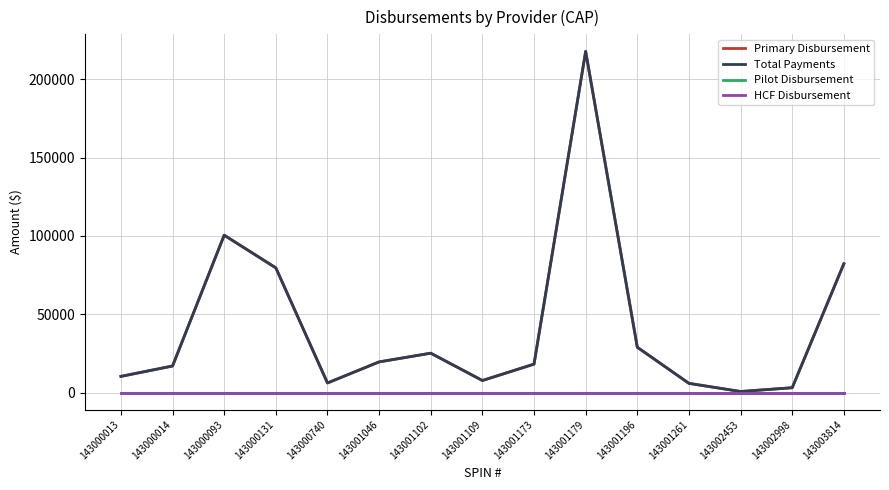

Is this an area chart (filled region under the line)?

No